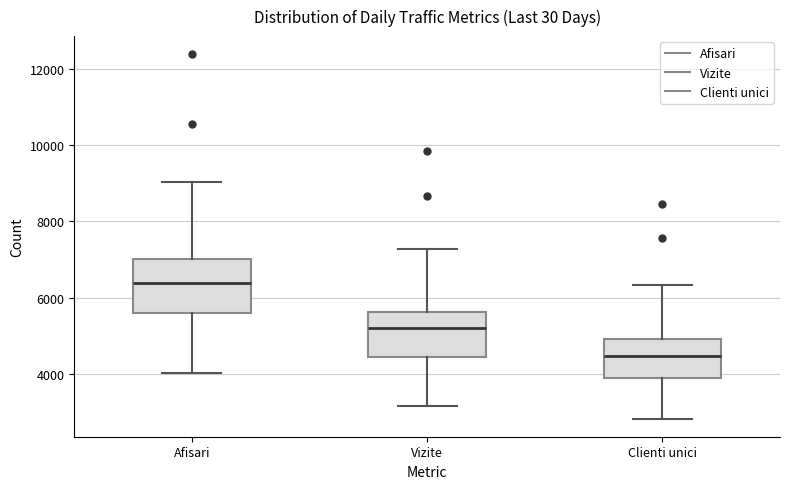

Where does the lower whisker of the box for Clienti unici end on the y-axis? The values are not printed on the chart, so give them approximately, as read against the axis.

2800